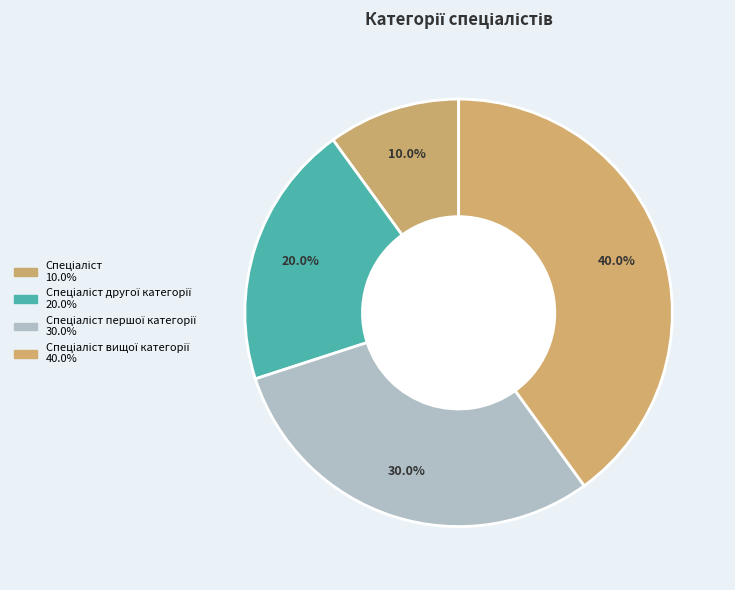

How many segments does this pie chart have?

4